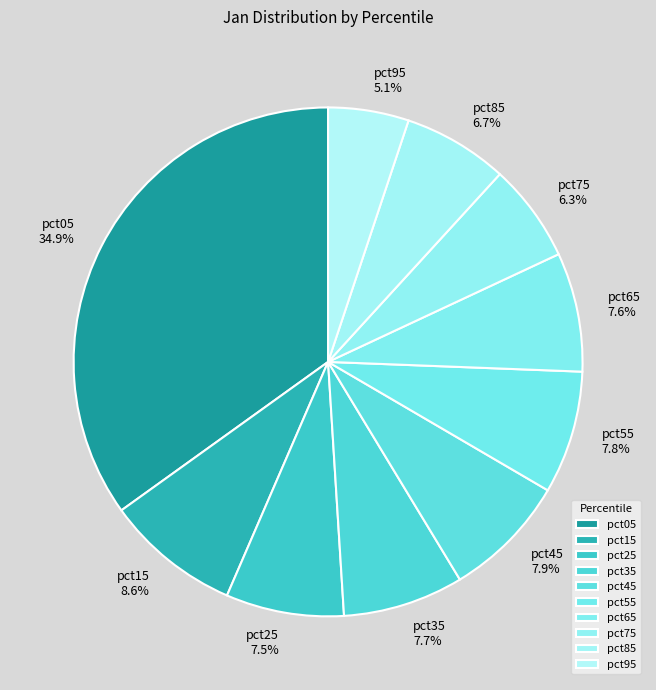

Does pct95 account for over 50% of the chart?

No